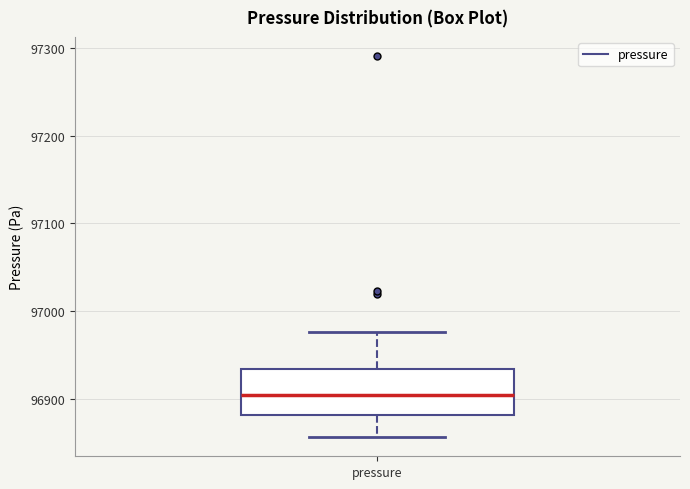

Transcribe this box plot: give where the median line is, the range the box spans, and where the two whiskers end, as read against the y-axis. The values are not printed on the chart, so give them approximately, as read against the axis.

median 96900, box 96880 to 96930, whiskers 96860 to 96980